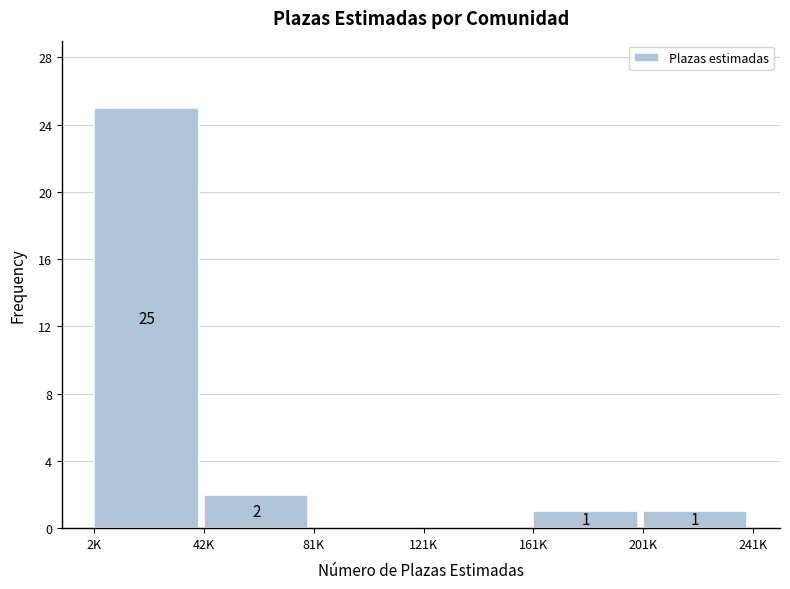

Reading left to right, what are all the values shown in this chart?

2K=25	42K=2	81K=0	121K=0	161K=1	201K=1